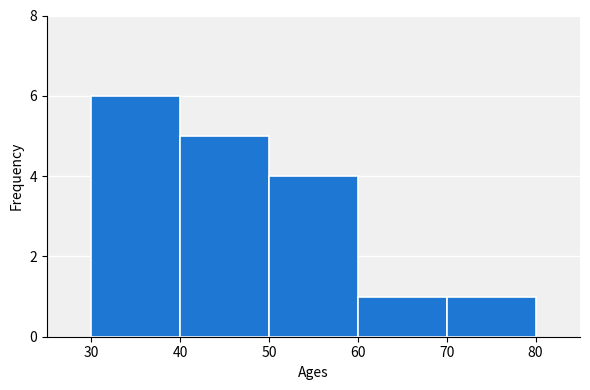

Reading left to right, transcribe this chart: for each bar, give the range it covers on the x-axis and its height. The values are not printed on the chart, so give them approximately, as read against the axis.

30 to 40: 6
40 to 50: 5
50 to 60: 4
60 to 70: 1
70 to 80: 1